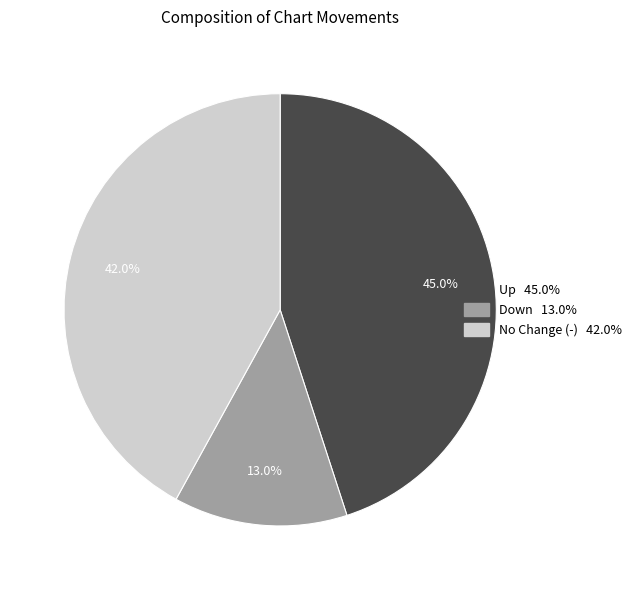

Count the number of slices in the pie.

3